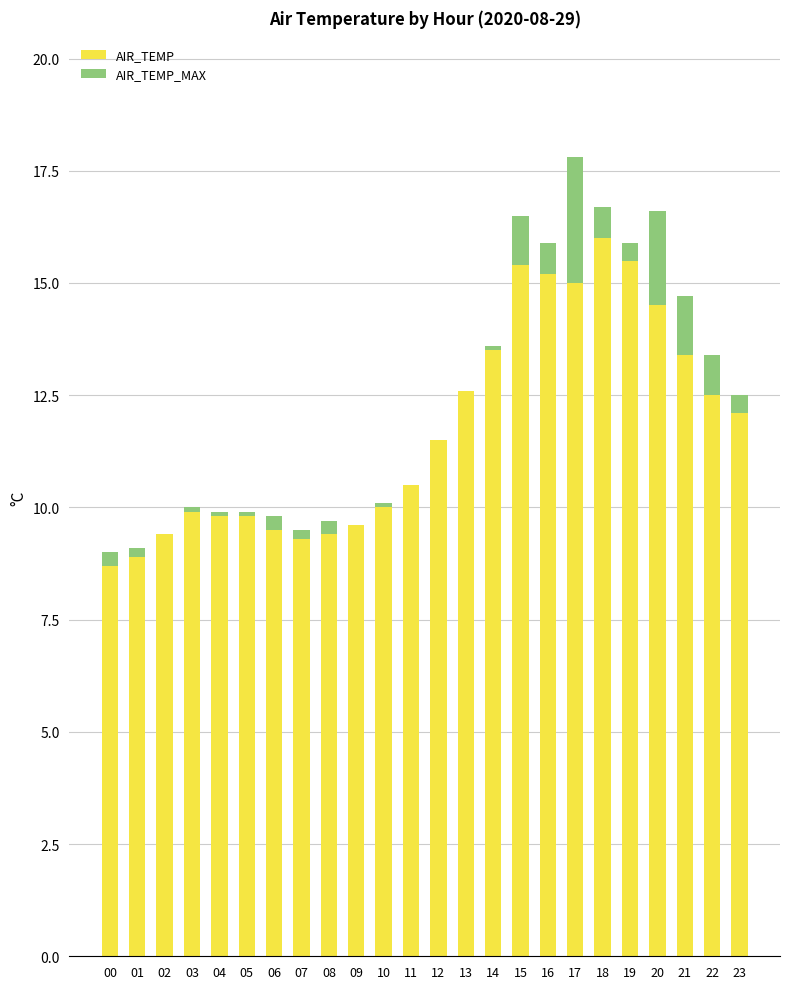

At which category is the sum across all series the highest?

17